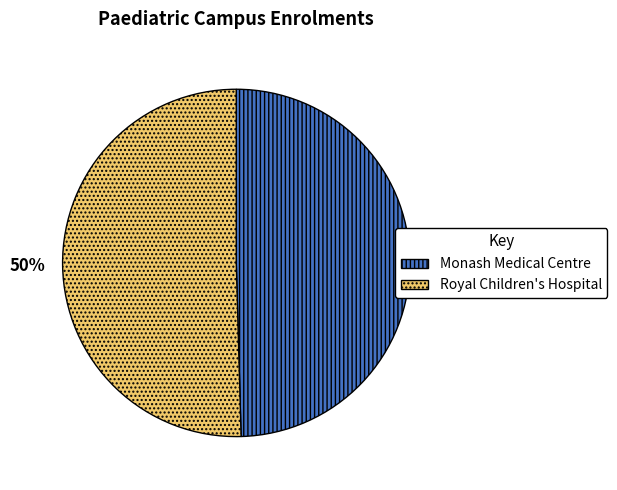

To the nearest percent, what is the average slice percentage?

50%